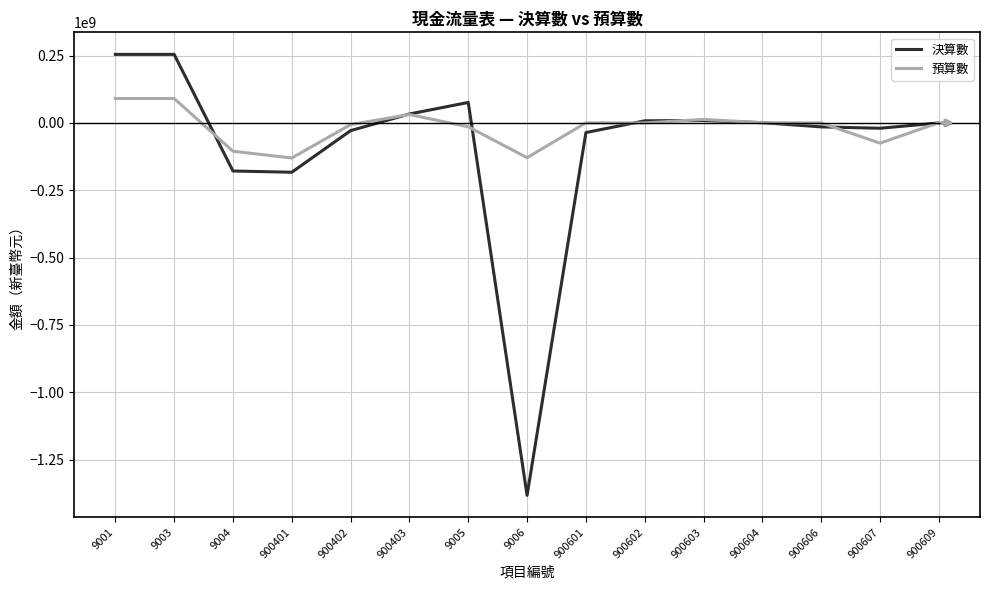

Which series has the largest total across all categories?

預算數